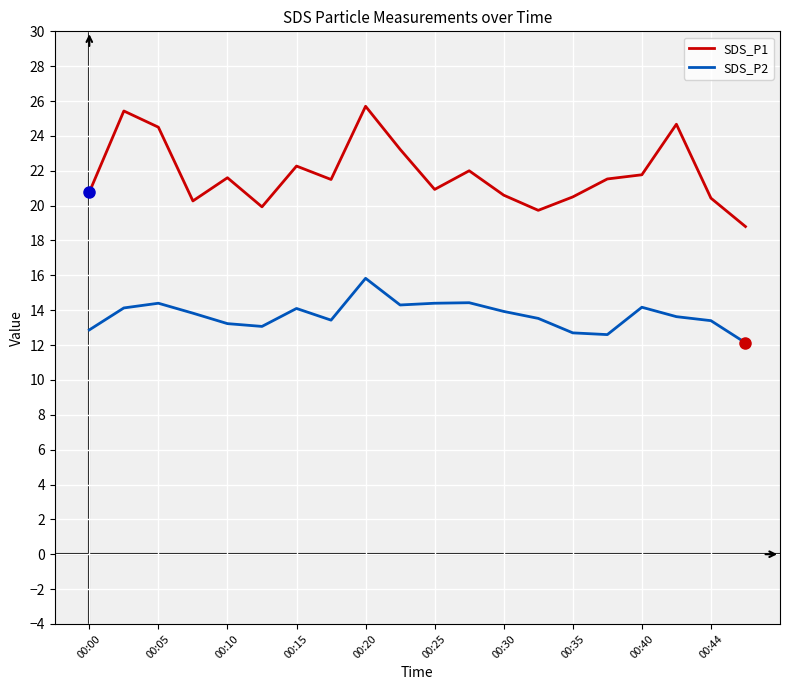

What is the highest value of the SDS_P1 series?

25.7